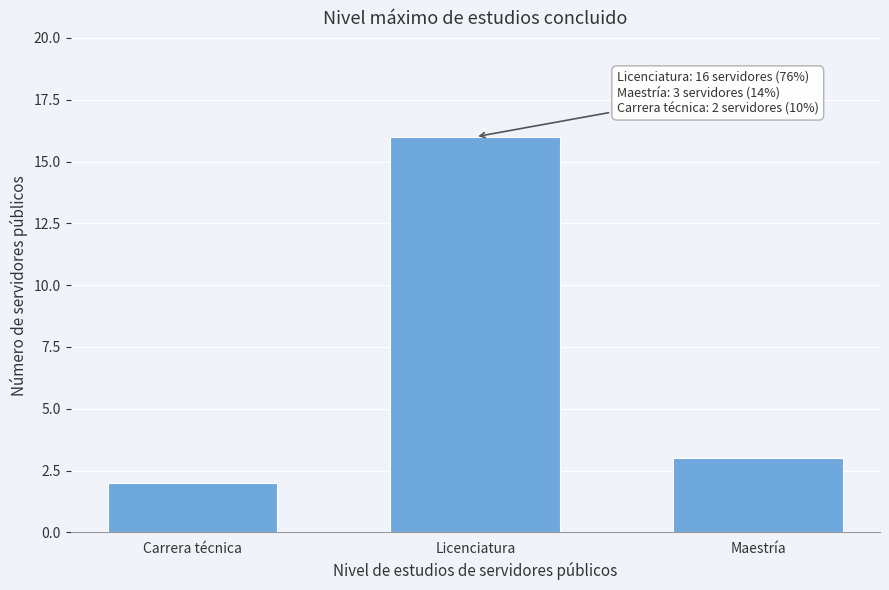

Reading left to right, transcribe all the data shown in this chart.

Carrera técnica=2	Licenciatura=16	Maestría=3